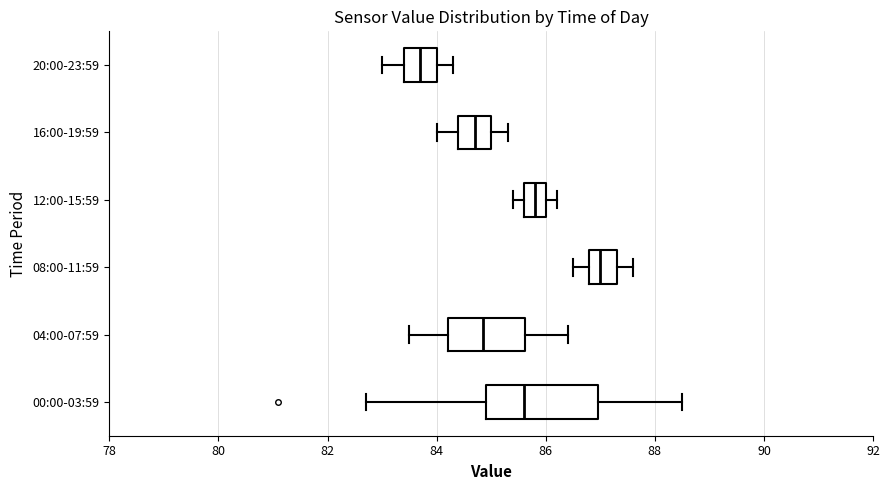

Reading bottom to top, read every box against the x-axis: the position of its median line, the range the box covers, and the ends of its whiskers. The values are not printed on the chart, so give them approximately, as read against the axis.

00:00-03:59: median 85.6, box 85.0 to 87.0, whiskers 82.8 to 88.6
04:00-07:59: median 84.8, box 84.2 to 85.6, whiskers 83.6 to 86.4
08:00-11:59: median 87.0, box 86.8 to 87.4, whiskers 86.6 to 87.6
12:00-15:59: median 85.8, box 85.6 to 86.0, whiskers 85.4 to 86.2
16:00-19:59: median 84.8, box 84.4 to 85.0, whiskers 84.0 to 85.4
20:00-23:59: median 83.8, box 83.4 to 84.0, whiskers 83.0 to 84.4